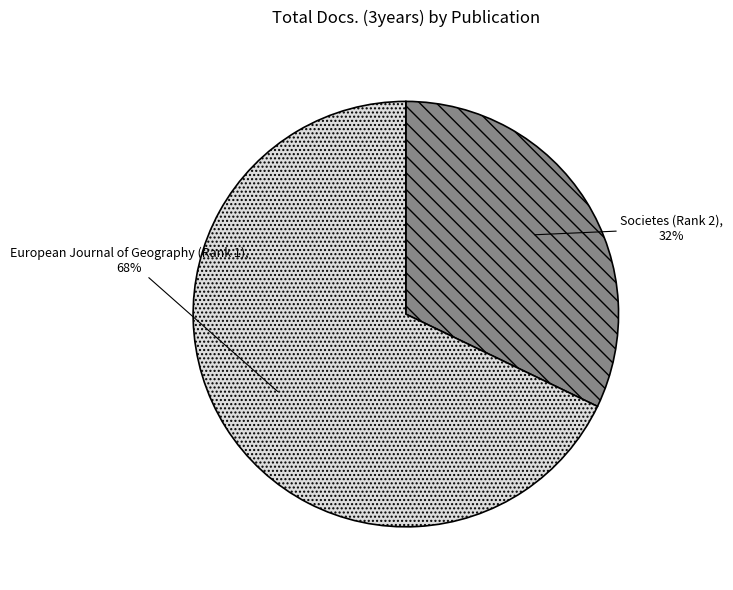

To the nearest percent, what is the difference between the largest and smallest slice percentages?

36%